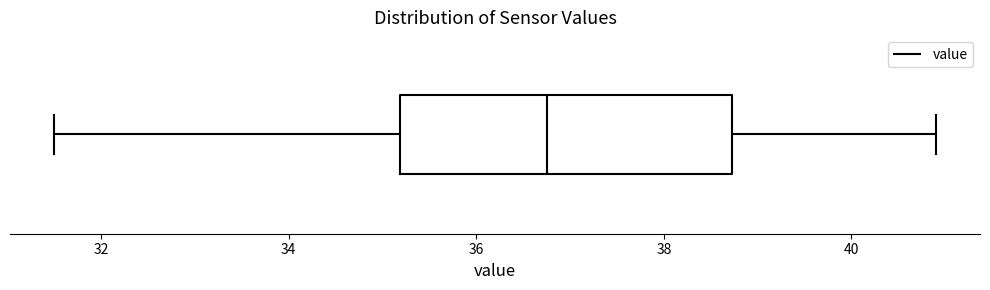

Where does the right whisker of the box end on the x-axis? The values are not printed on the chart, so give them approximately, as read against the axis.

41.0